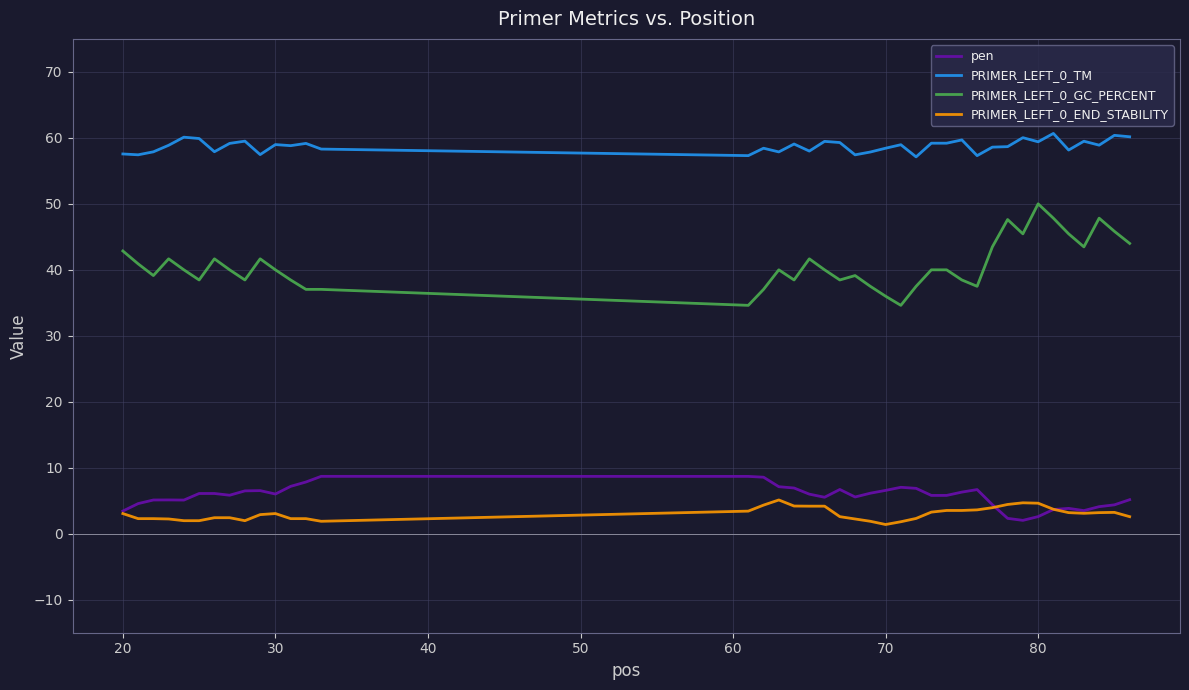

Which series has the widest spread of values?

PRIMER_LEFT_0_GC_PERCENT